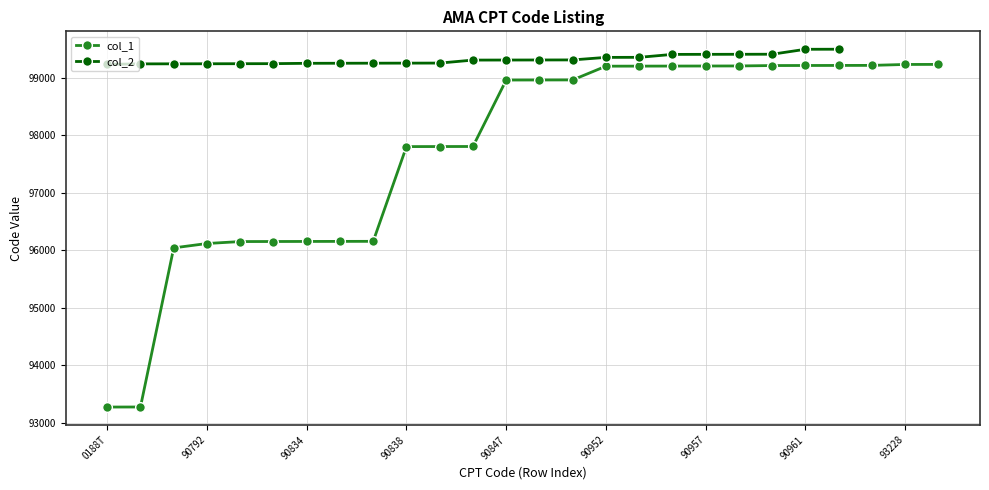

How many series are shown in this chart?

2